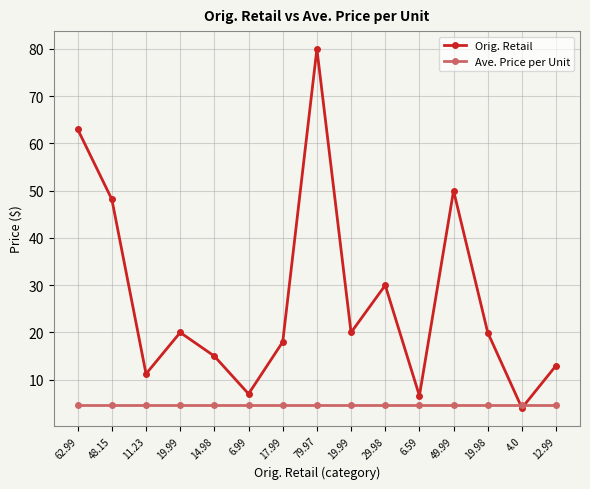

Count the number of data series in this chart.

2